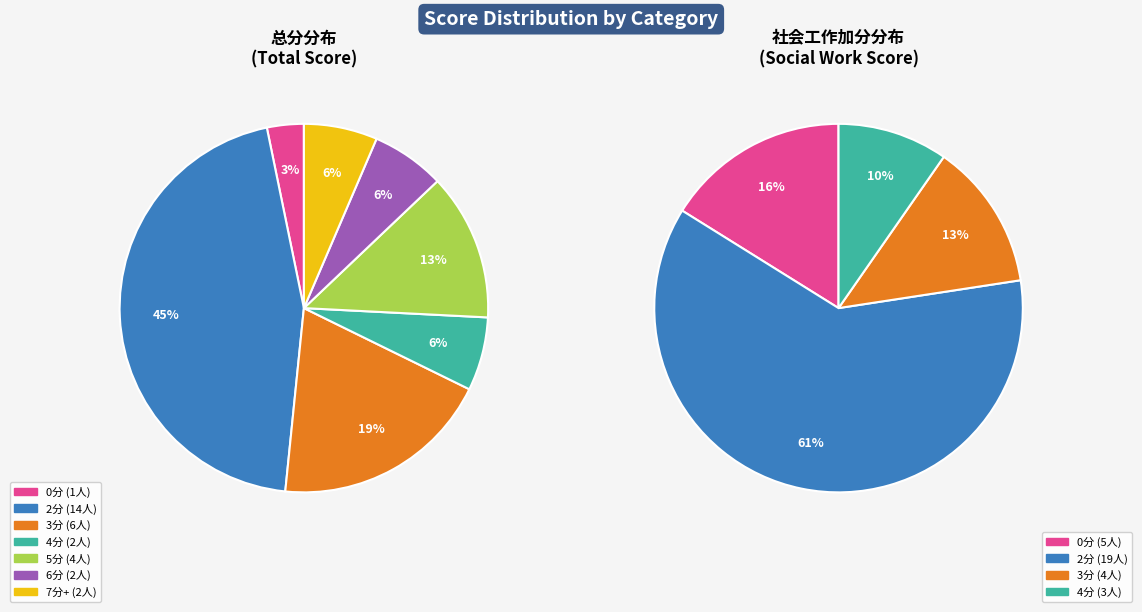

True or false: 3 accounts for 17% of the total.

False